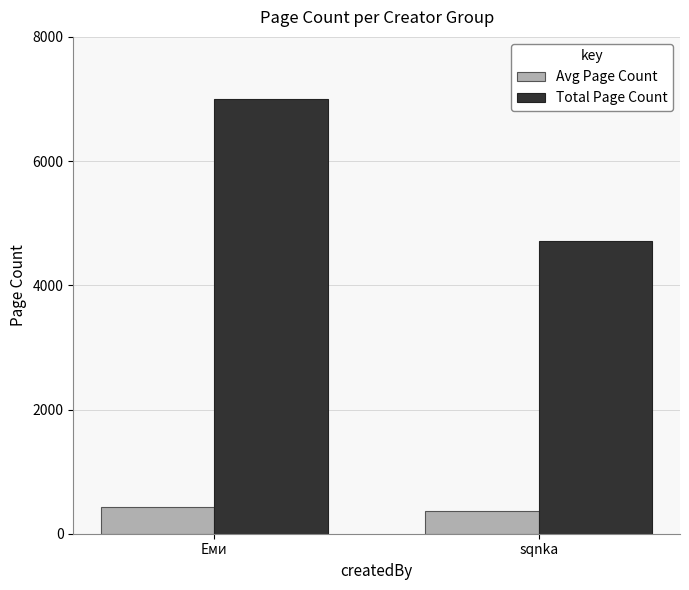

At which category is the sum across all series the highest?

Еми